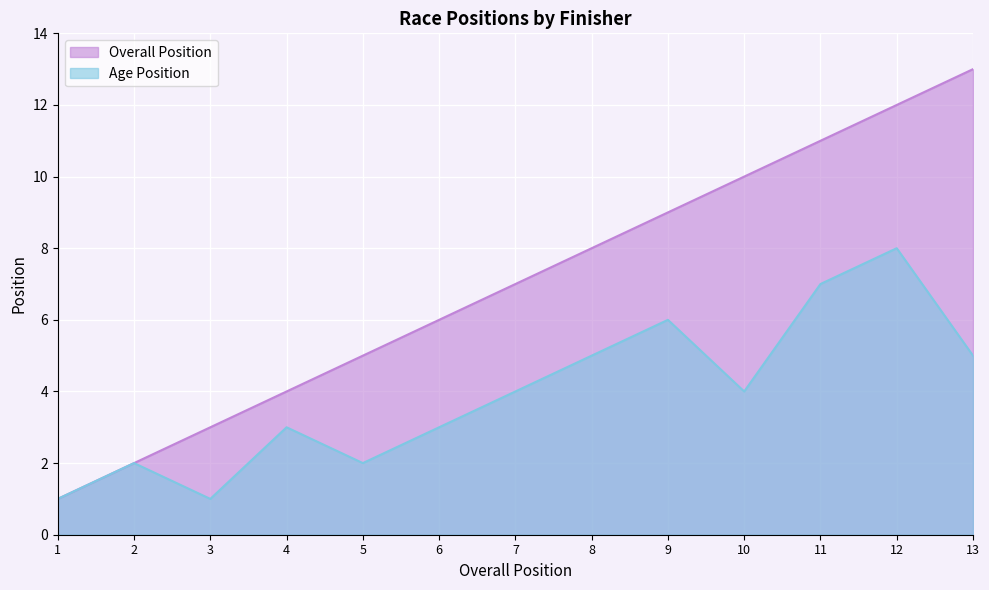

At which label does Overall Position reach its peak?

13